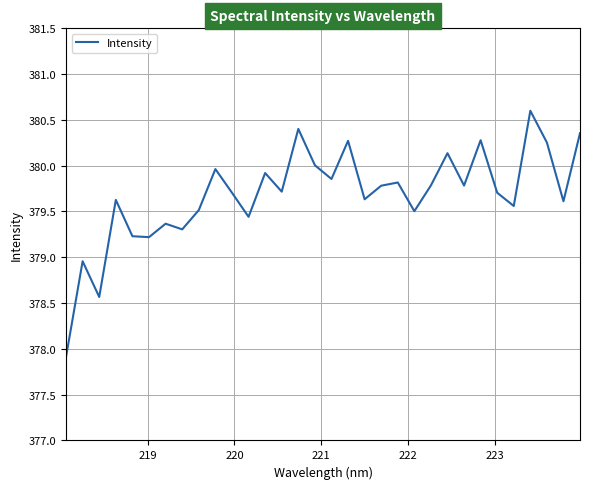

Does the chart display data point markers on the line(s)?

No